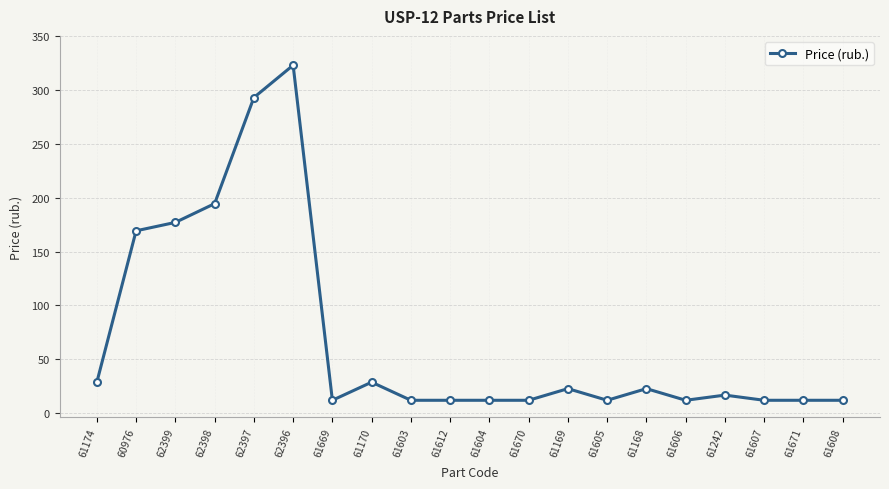

At which label does the data first exceed 16?

61174